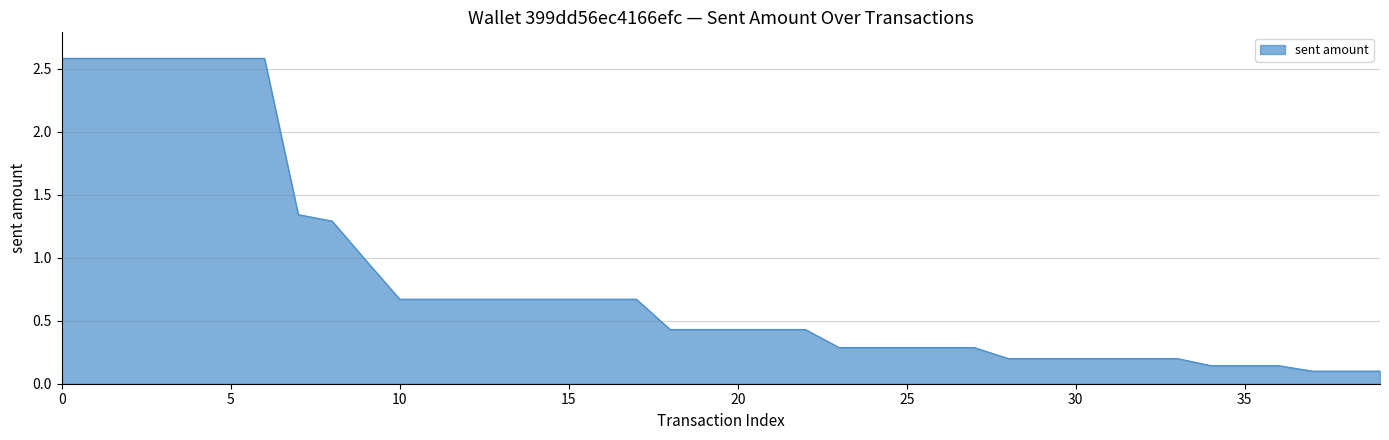

What is the greatest value displayed?

2.6